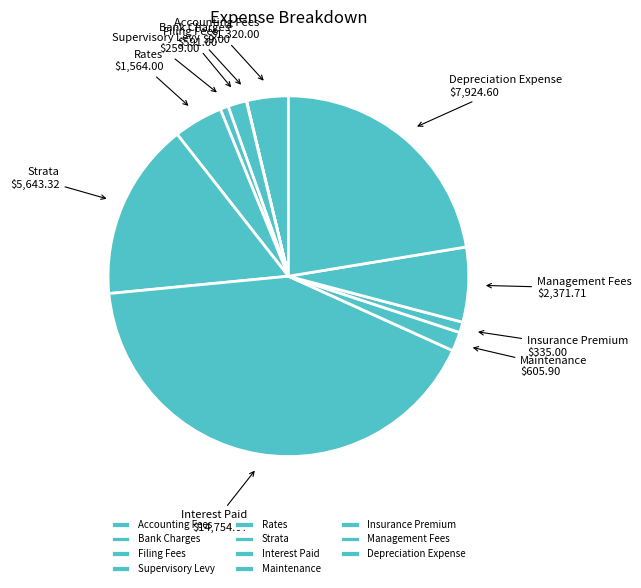

Rank the categories by value from lowest to highest.

Bank Charges, Supervisory Levy, Insurance Premium, Filing Fees, Maintenance, Accounting Fees, Rates, Management Fees, Strata, Depreciation Expense, Interest Paid